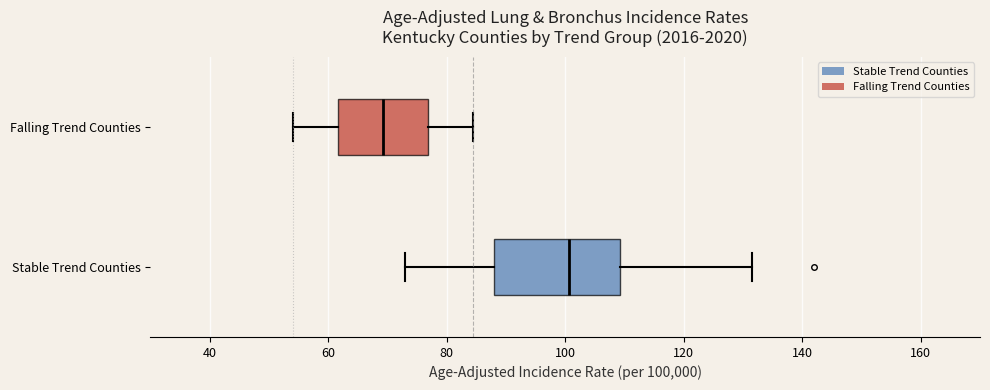

Which box has the furthest to the right median line?

Stable Trend Counties